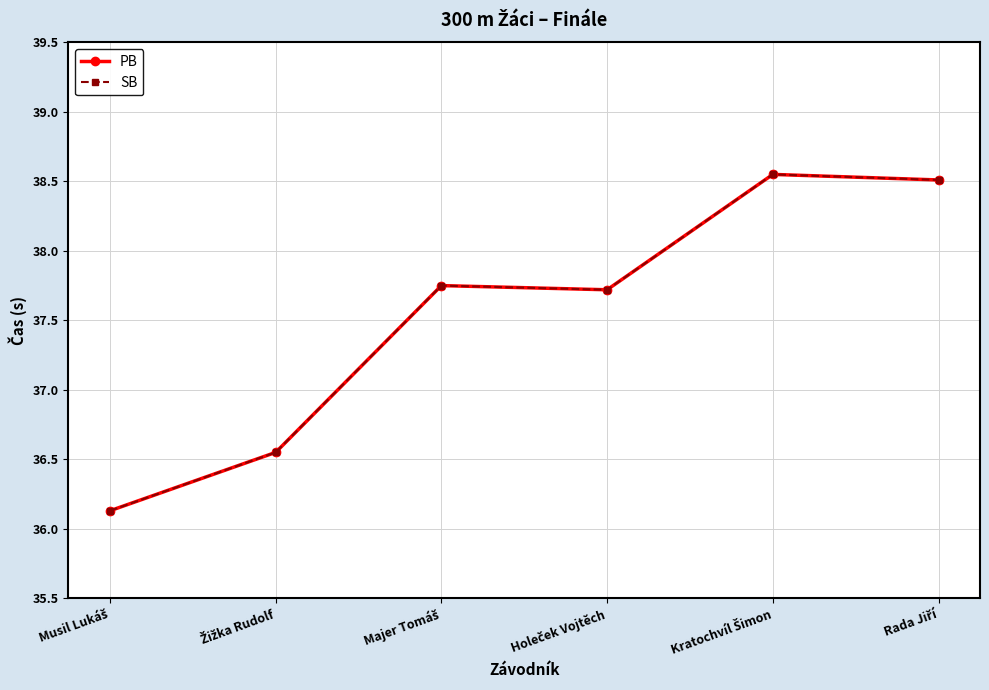

Is this an area chart (filled region under the line)?

No